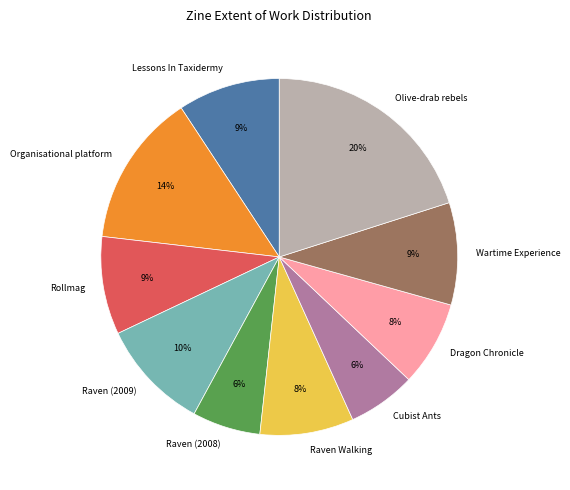

To the nearest percent, what is the average slice percentage?

10%